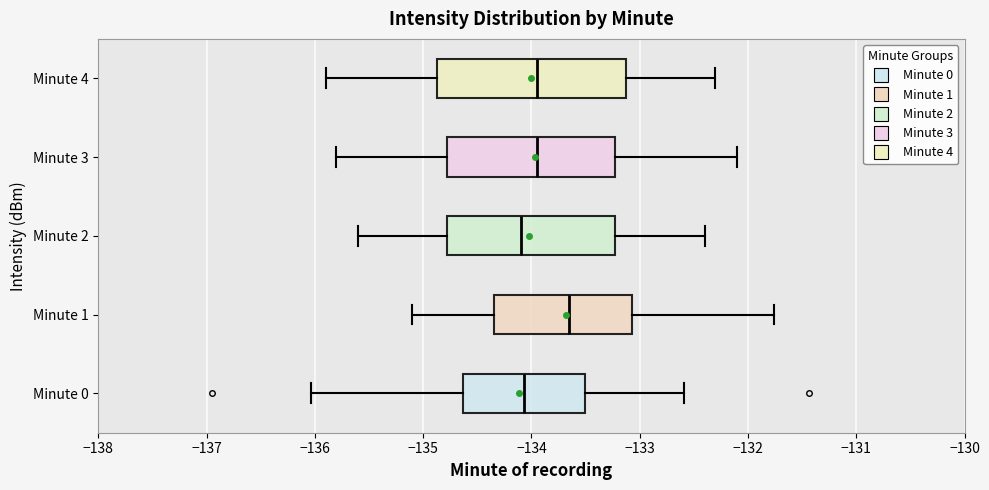

Which box is the widest, from its left edge to its right edge?

Minute 4